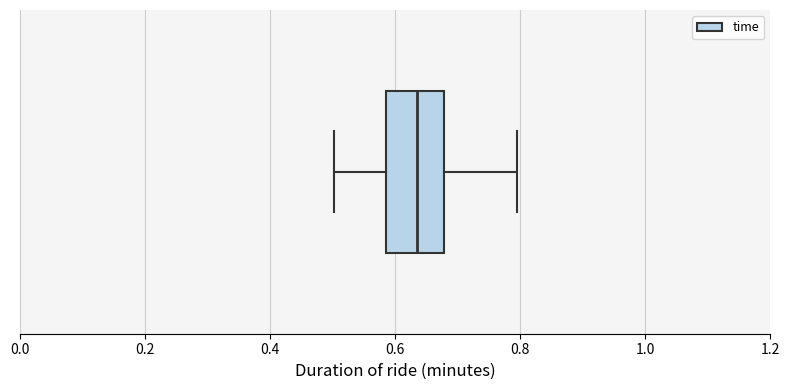

Read this box plot against the x-axis: the position of the median line, the range covered by the box, and the ends of both whiskers. The values are not printed on the chart, so give them approximately, as read against the axis.

median 0.64, box 0.58 to 0.68, whiskers 0.50 to 0.80